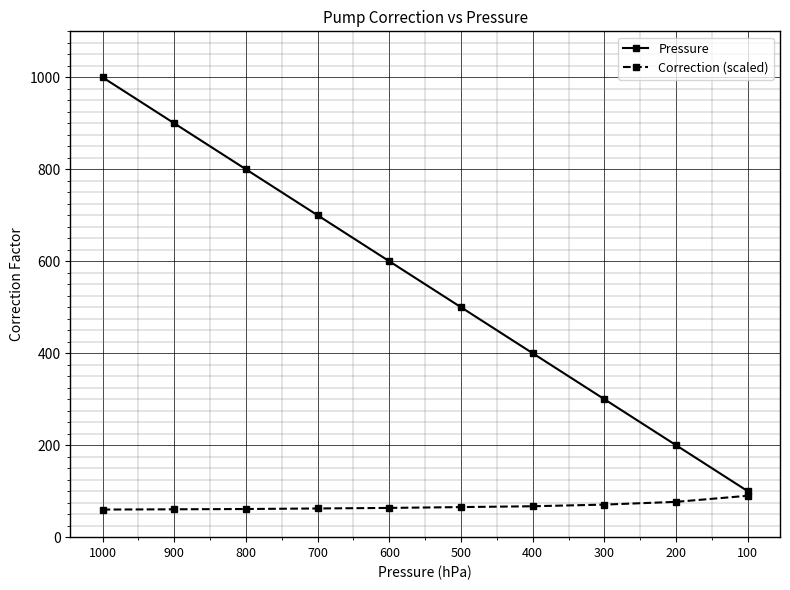

True or false: Correction (scaled) and Pressure cross at least once.

False